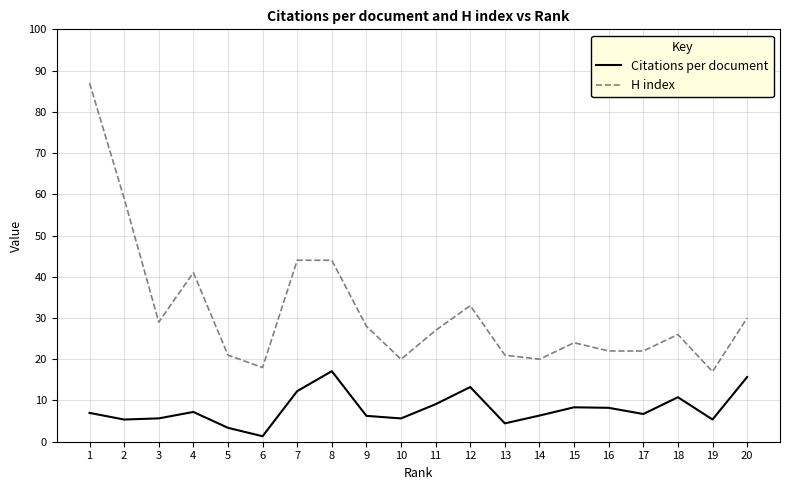

Is it true that H index equals 13.8 at 11?

False